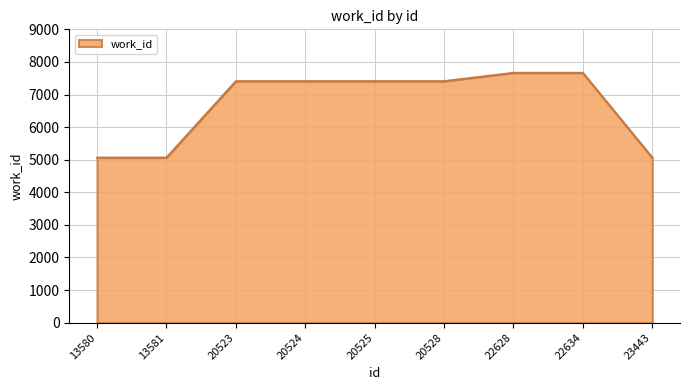

Reading right to left, transcribe all the data shown in this chart.

5063	7665	7665	7408	7408	7408	7408	5063	5063